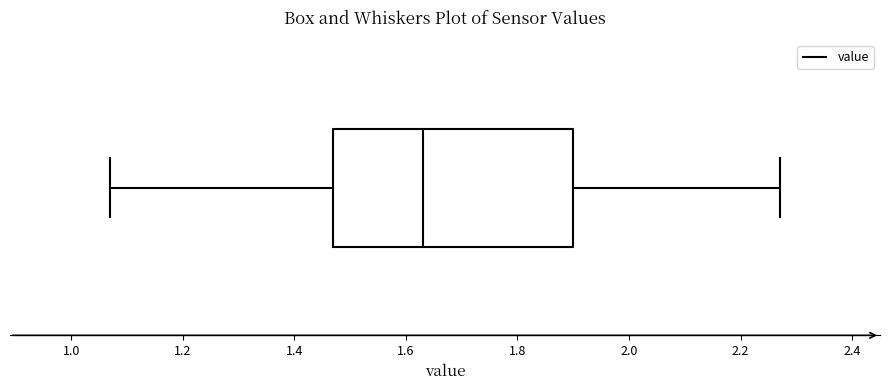

Read this box plot against the x-axis: the position of the median line, the range covered by the box, and the ends of both whiskers. The values are not printed on the chart, so give them approximately, as read against the axis.

median 1.64, box 1.48 to 1.90, whiskers 1.08 to 2.28